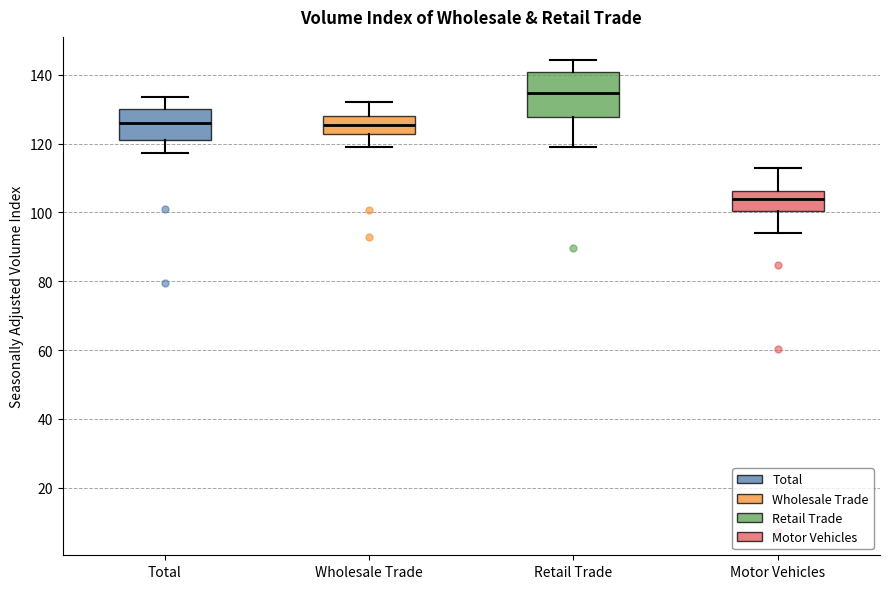

Where is the lower edge of the box for Motor Vehicles on the y-axis? The values are not printed on the chart, so give them approximately, as read against the axis.

100